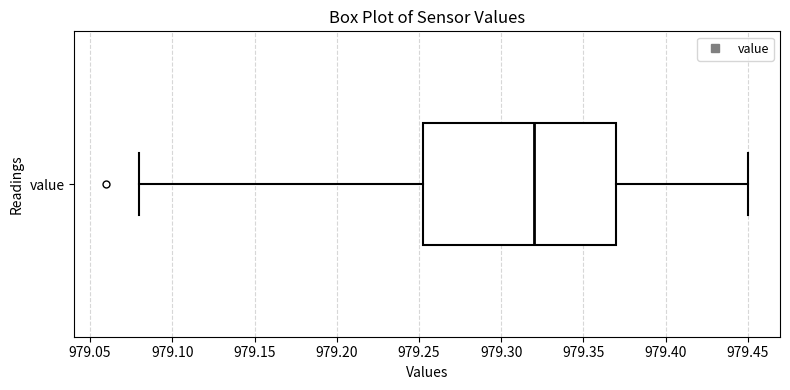

Transcribe this box plot: give where the median line is, the range the box spans, and where the two whiskers end, as read against the x-axis. The values are not printed on the chart, so give them approximately, as read against the axis.

median 979.320, box 979.255 to 979.370, whiskers 979.080 to 979.450